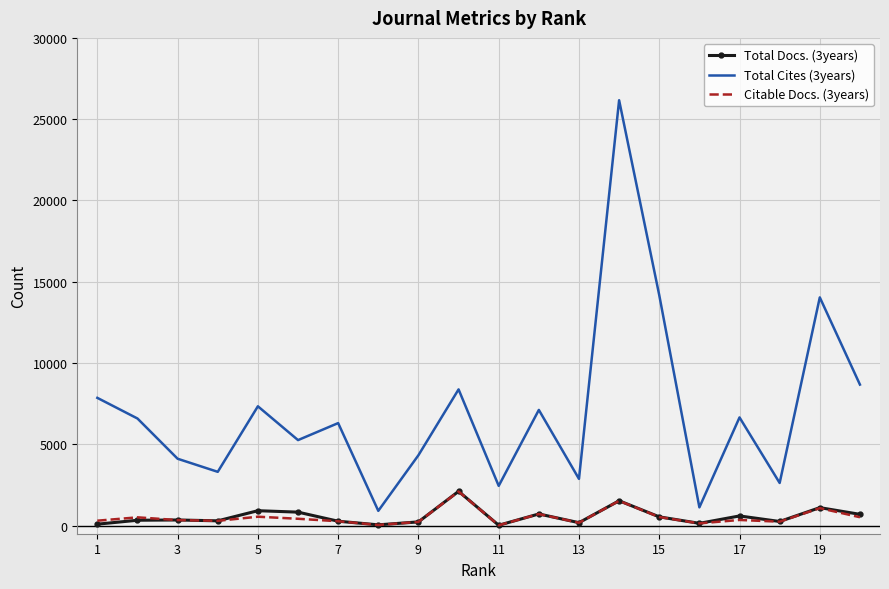

True or false: Citable Docs. (3years) and Total Cites (3years) intersect in this chart.

False